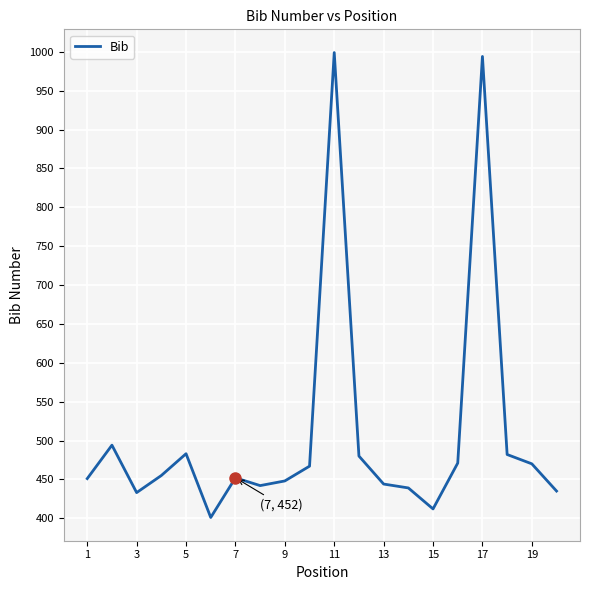

What is the maximum value shown in the chart?

999